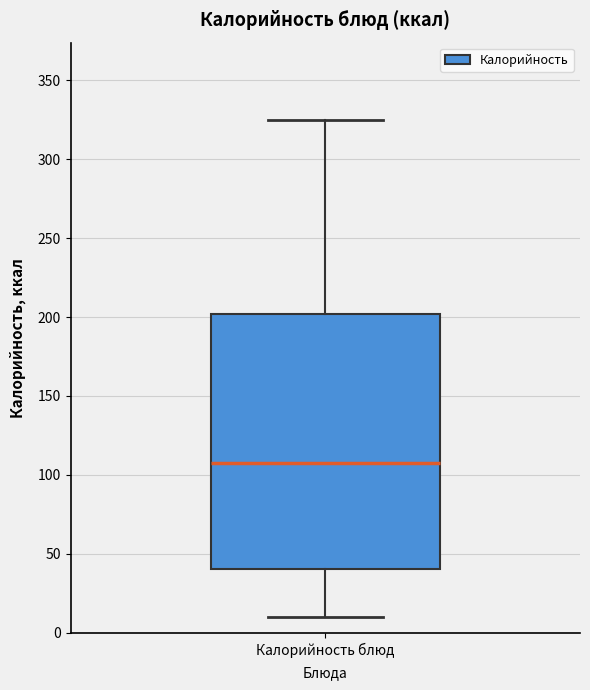

Where is the lower edge of the box for Калорийность блюд on the y-axis? The values are not printed on the chart, so give them approximately, as read against the axis.

40